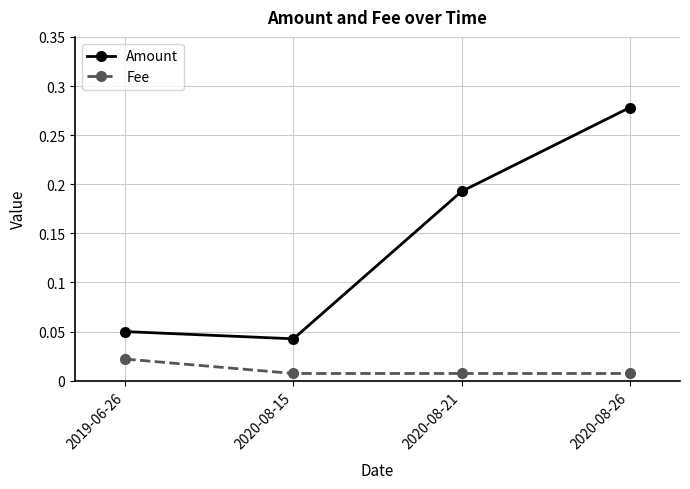

Which series has the largest total across all categories?

Amount